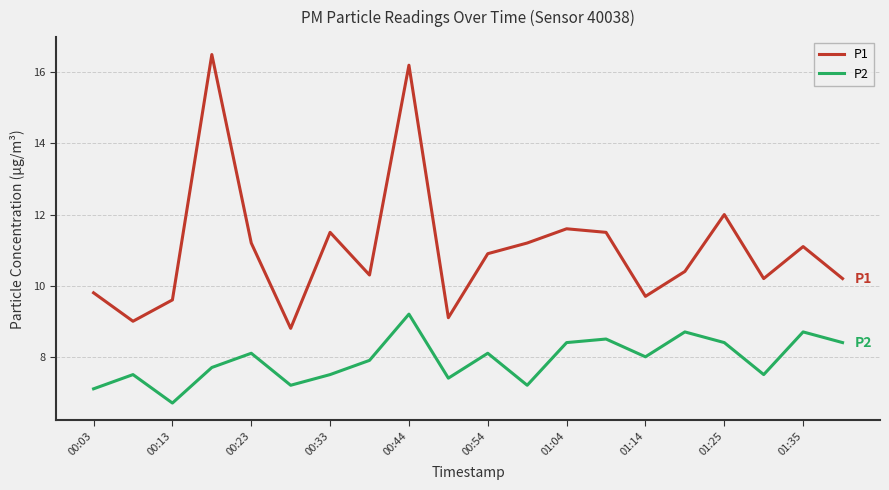

What is the lowest value of the P1 series?

8.8